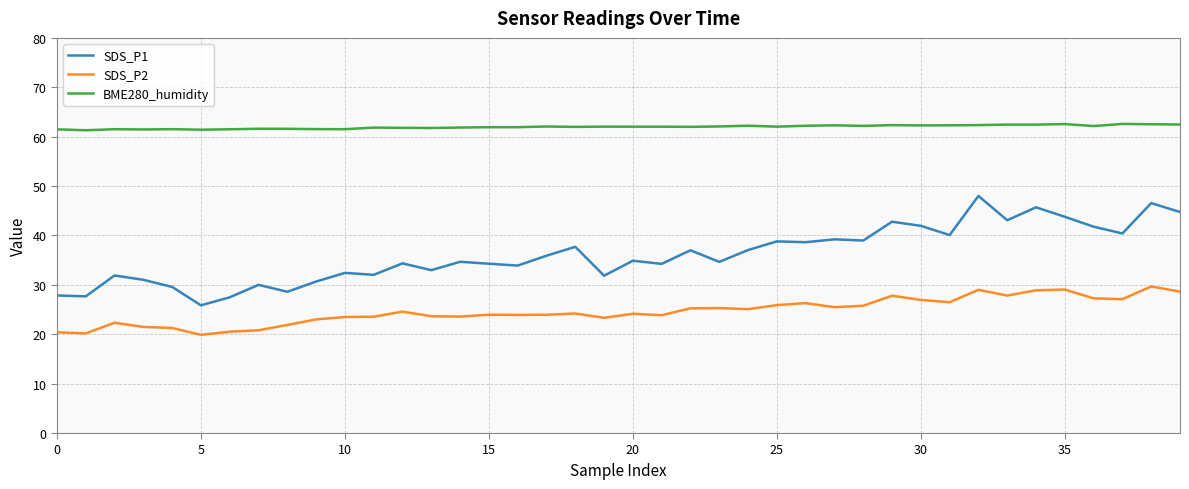

Rank the series by their maximum value, from highest to lowest.

BME280_humidity, SDS_P1, SDS_P2